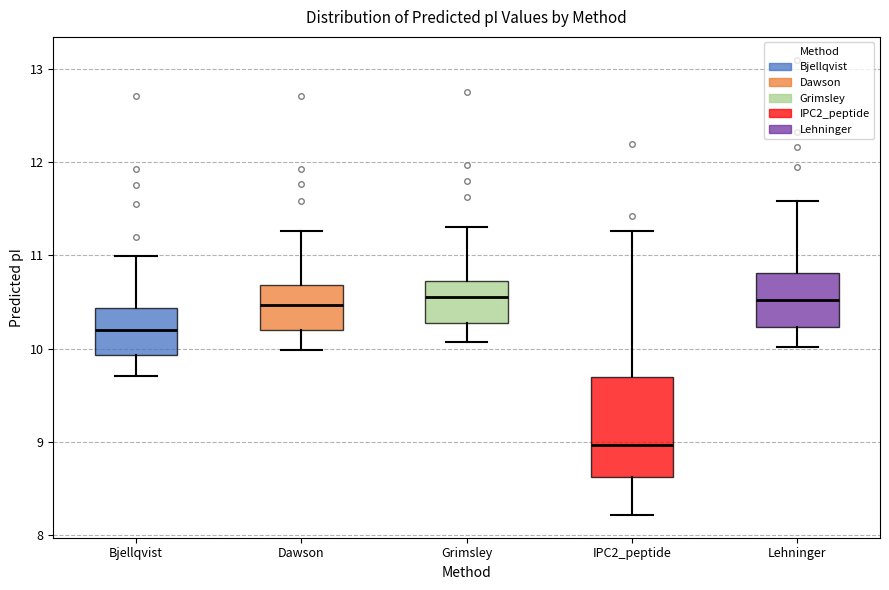

Reading left to right, read every box against the y-axis: the position of its median line, the range the box covers, and the ends of its whiskers. The values are not printed on the chart, so give them approximately, as read against the axis.

Bjellqvist: median 10.2, box 9.9 to 10.4, whiskers 9.7 to 11.0
Dawson: median 10.5, box 10.2 to 10.7, whiskers 10.0 to 11.3
Grimsley: median 10.6, box 10.3 to 10.7, whiskers 10.1 to 11.3
IPC2_peptide: median 9.0, box 8.6 to 9.7, whiskers 8.2 to 11.3
Lehninger: median 10.5, box 10.2 to 10.8, whiskers 10.0 to 11.6